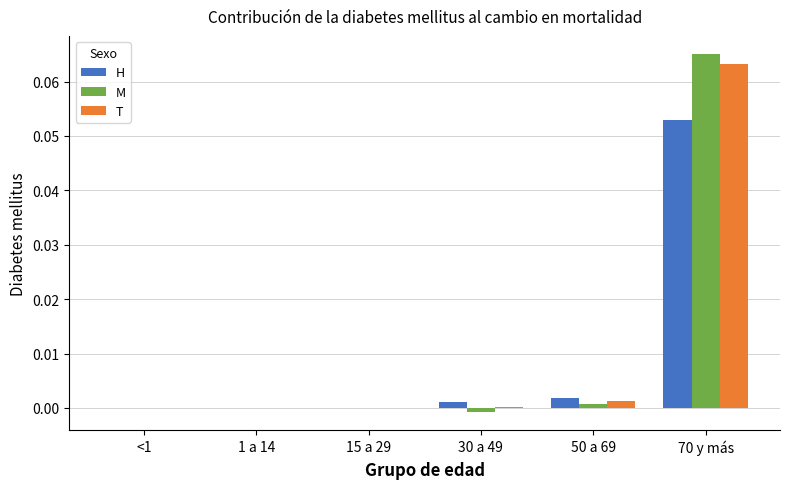

True or false: M has a value of -0.0 at 30 a 49.

True